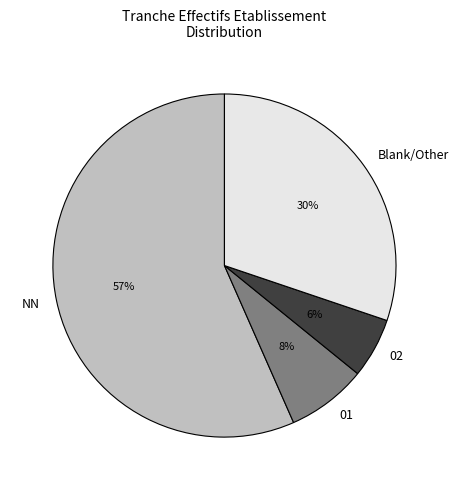

What percentage is the 02 slice, to the nearest percent?

6%